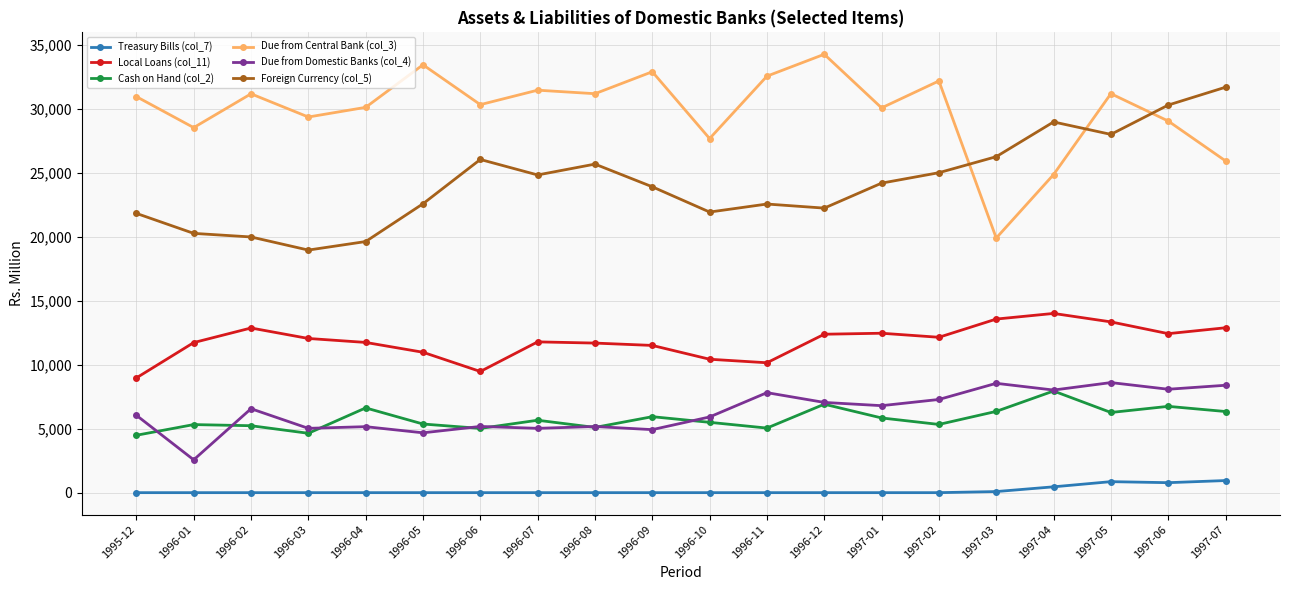

How many distinct data groups are displayed?

6